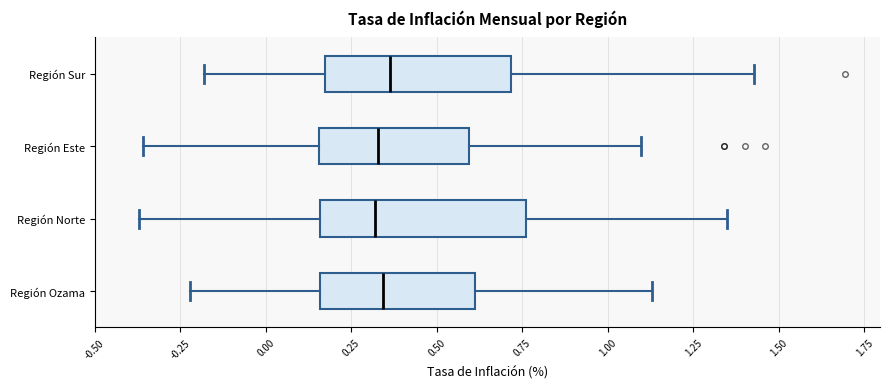

Comparing the boxes themselves (not the whiskers), which one is the widest?

Región Norte